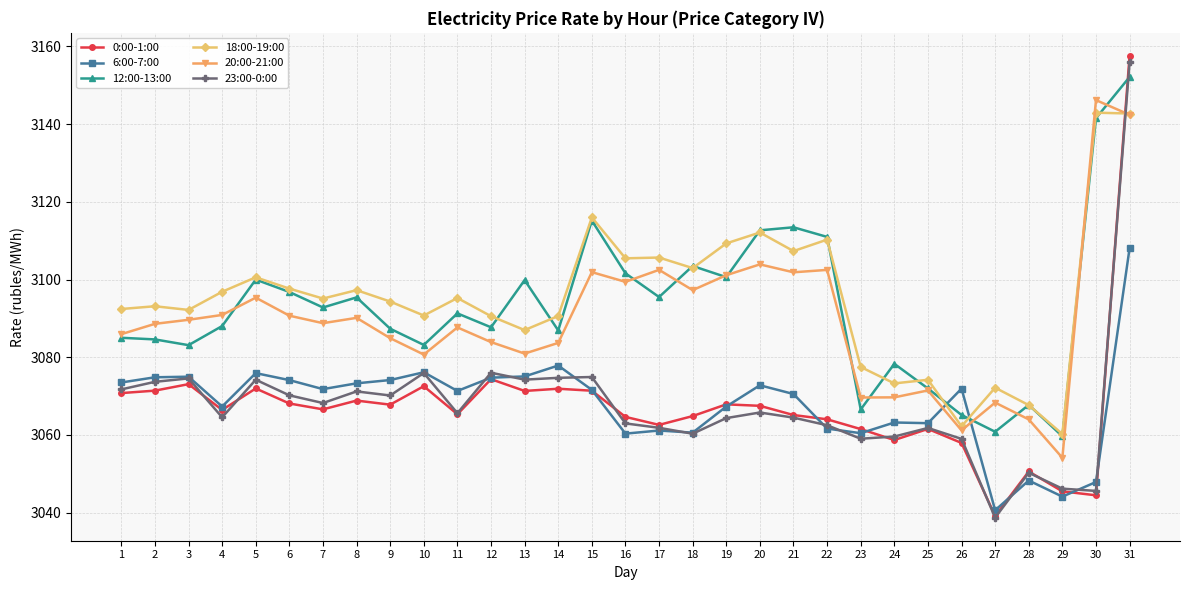

How many categories are shown in the chart?

31